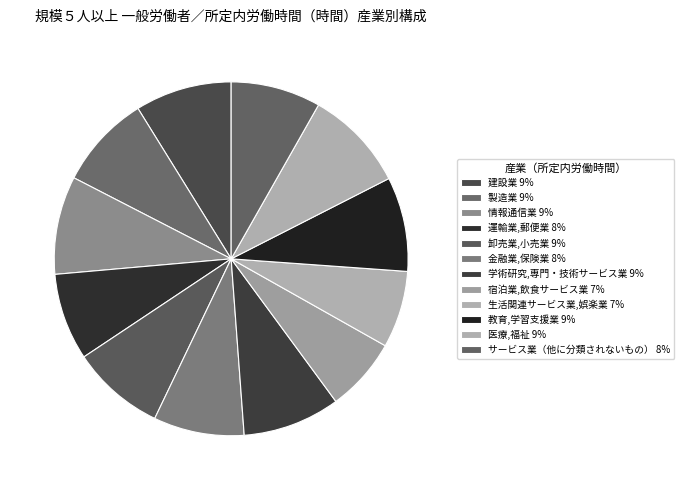

Which slice is the largest?

医療,福祉